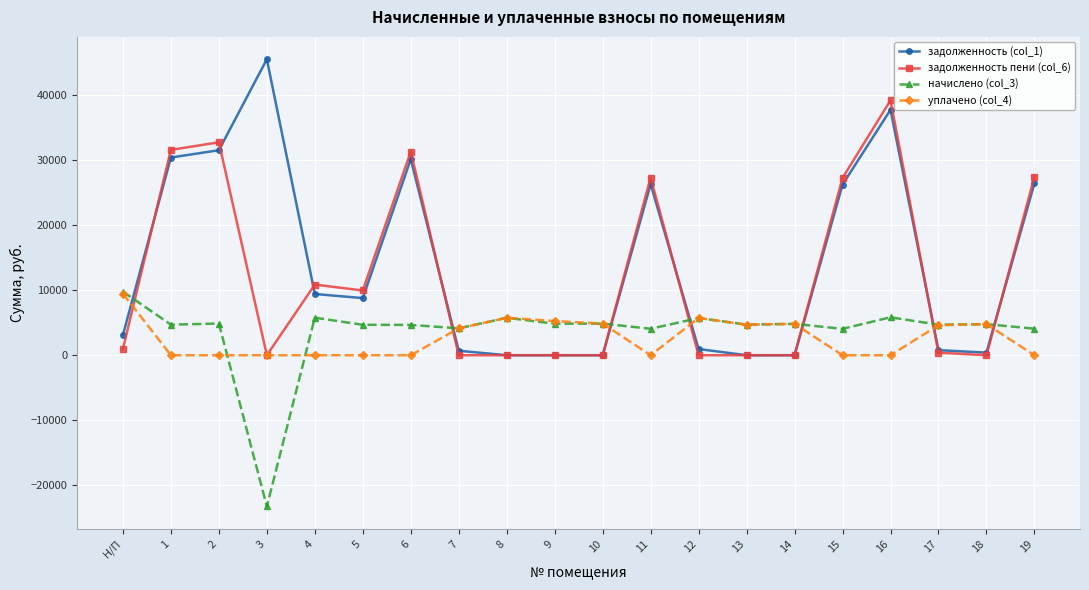

Between which two adjacent categories do начислено (col_3) and задолженность (col_1) first intersect?

Н/П and 1